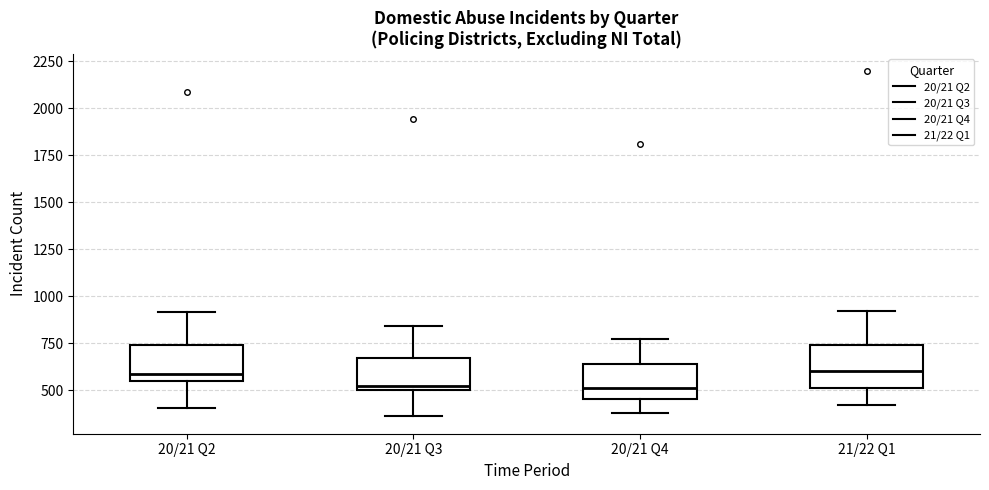

Reading left to right, read every box against the y-axis: the position of its median line, the range the box covers, and the ends of its whiskers. The values are not printed on the chart, so give them approximately, as read against the axis.

20/21 Q2: median 600, box 550 to 750, whiskers 400 to 900
20/21 Q3: median 500 (just above the box's lower edge), box 500 to 650, whiskers 350 to 850
20/21 Q4: median 500, box 450 to 650, whiskers 400 to 750
21/22 Q1: median 600, box 500 to 750, whiskers 400 to 900